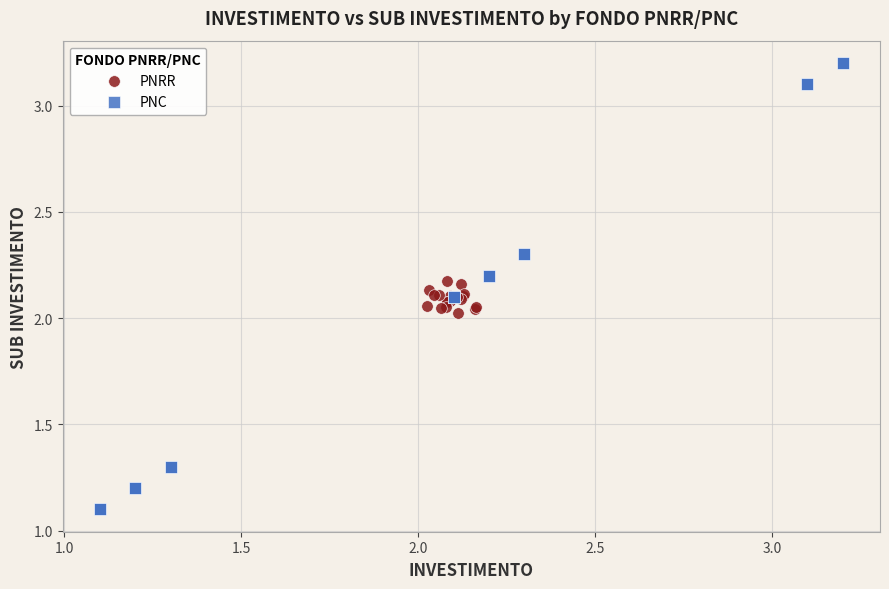

Which series has the largest Y range (max minus min)?

PNC